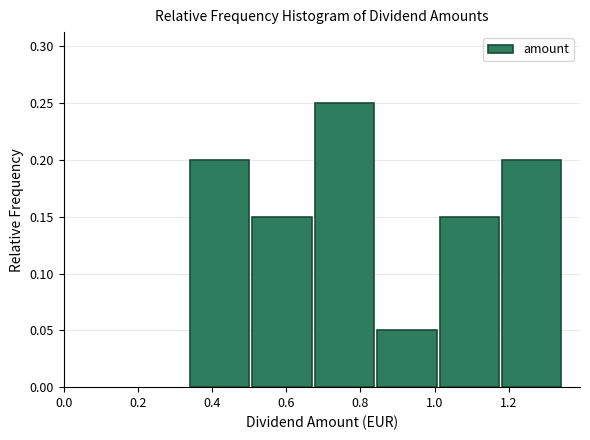

What is the height of the bar covering 1.02 to 1.18 on the x-axis? Neither the bar edges nor the heights are printed on the chart, so give them approximately, as read against the axes.

0.15